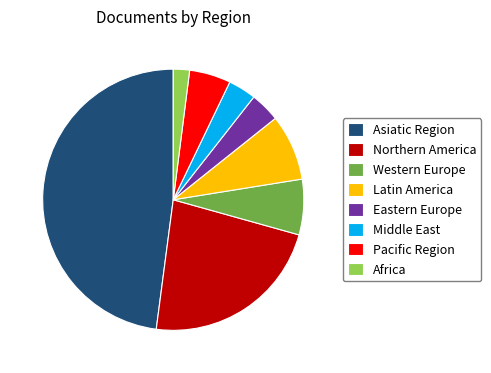

Count the number of slices in the pie.

8